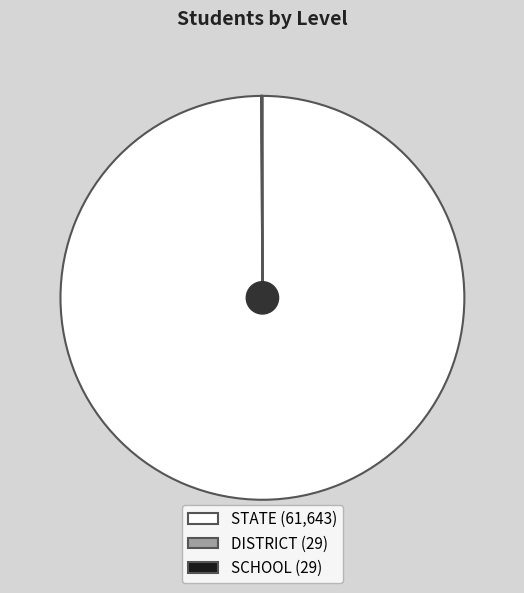

Which slice represents more than half of the pie?

STATE